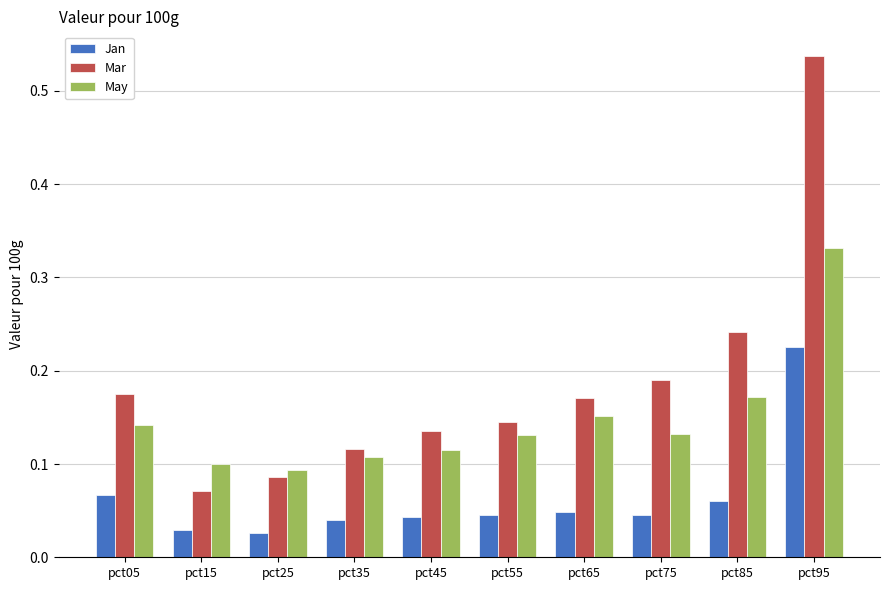

List the series in order of their overall mean, lowest first.

Jan, May, Mar